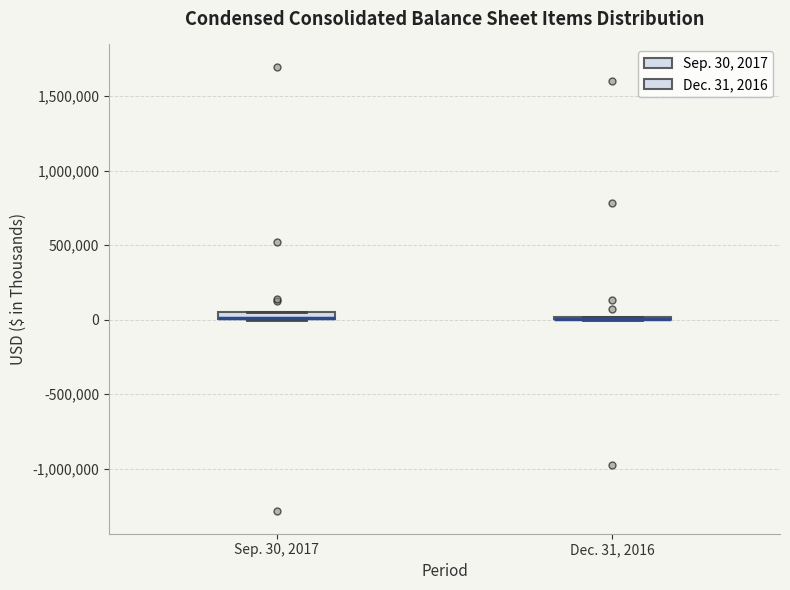

Where is the lower edge of the box for Sep. 30, 2017 on the y-axis? The values are not printed on the chart, so give them approximately, as read against the axis.

0